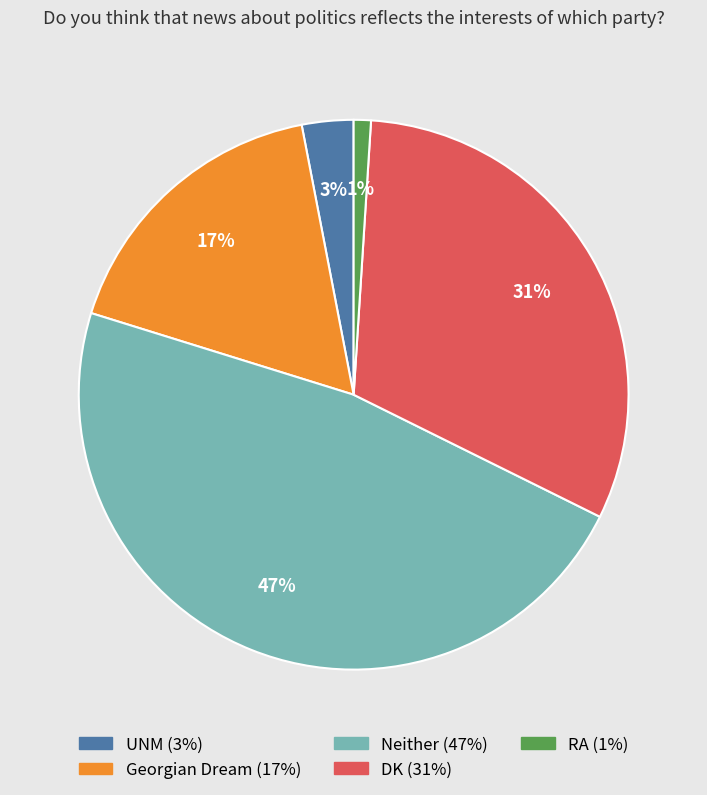

To the nearest percent, what is the difference between the Neither and UNM slice percentages?

44%